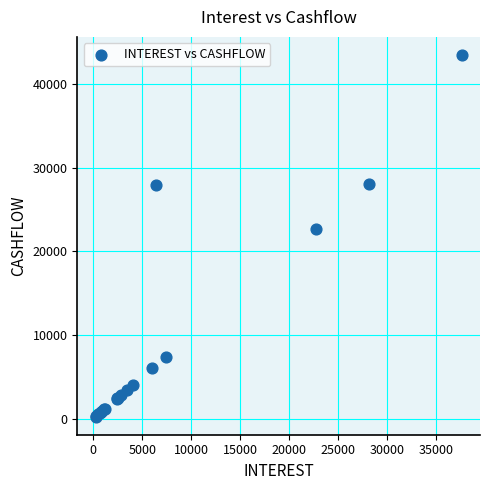

What Y value in the scatter plot is closest to 21845?

22684.7